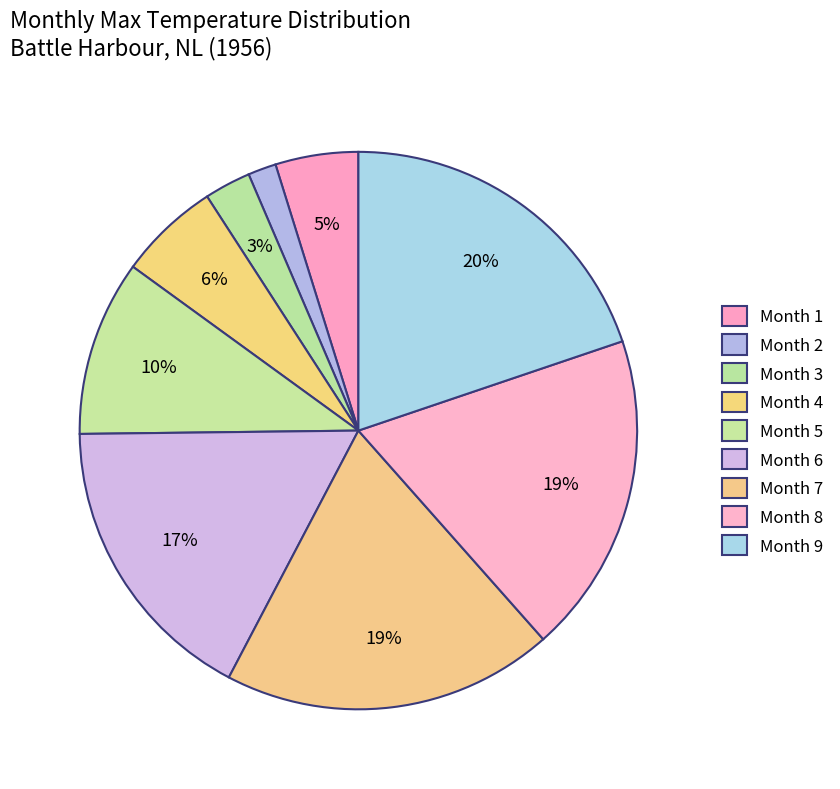

How many segments does this pie chart have?

9